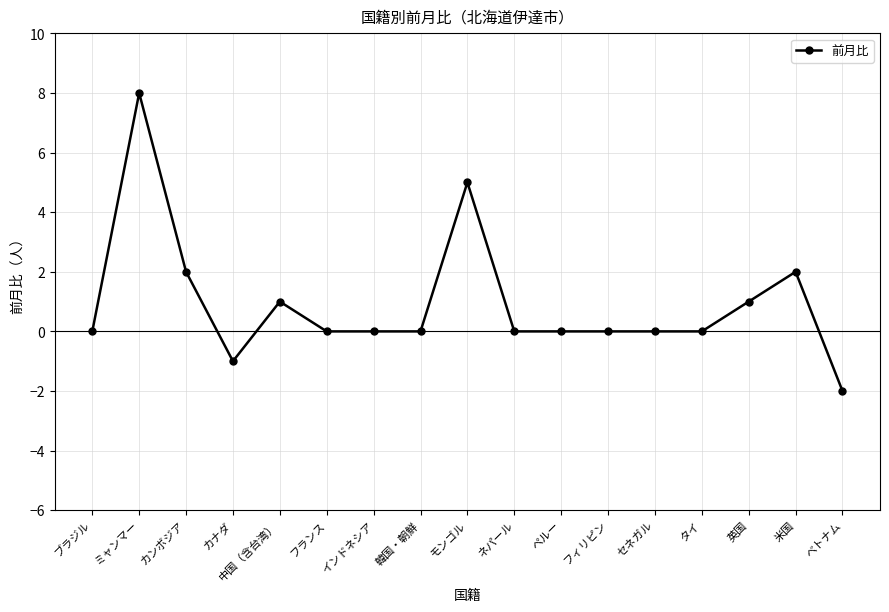

How many lines are shown in the chart?

1